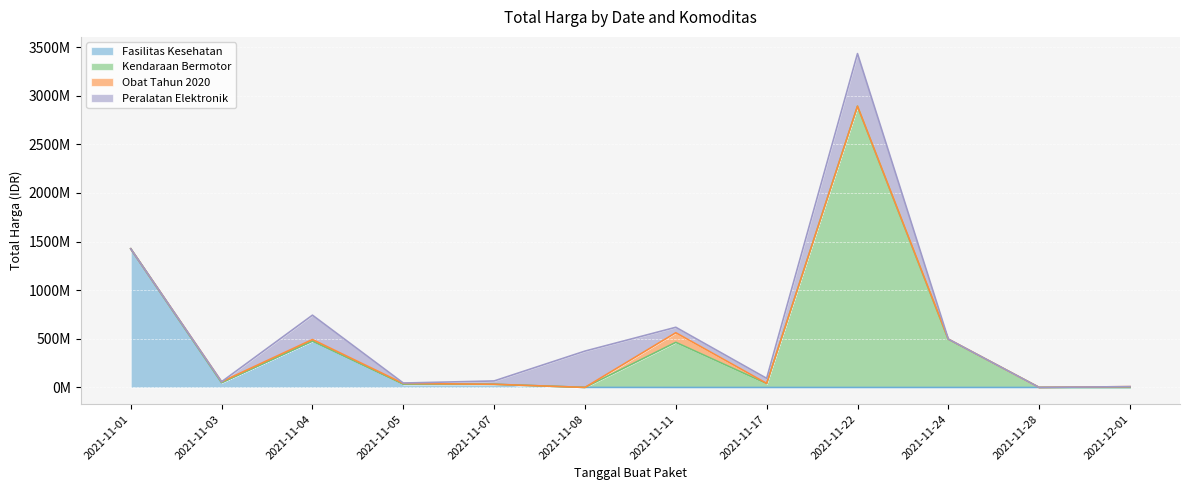

In Peralatan Elektronik, how many points are higher than both neighbors (excluding endpoints)?

3